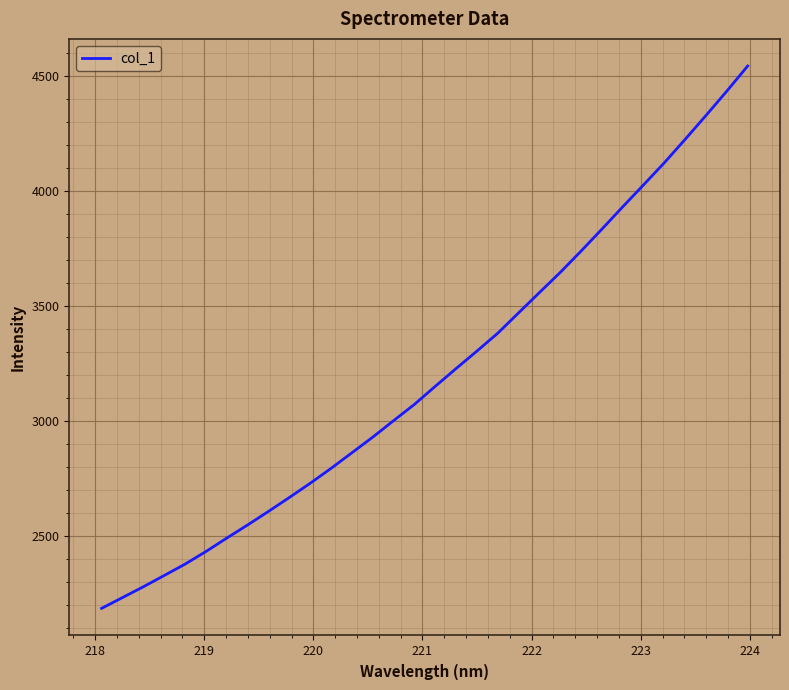

What is the greatest value displayed?

4542.9